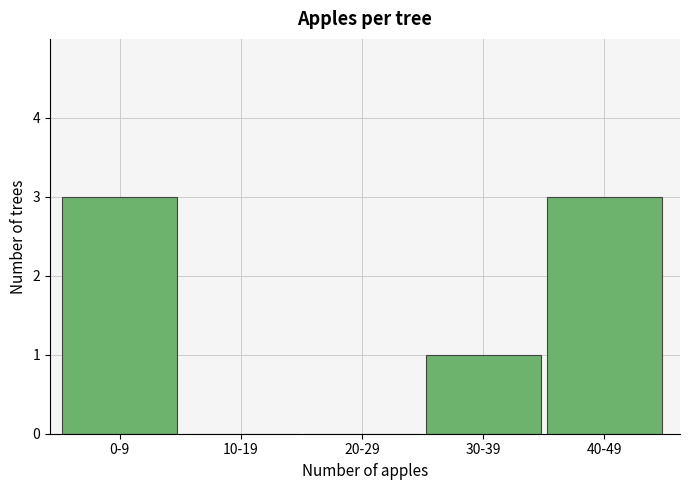

Reading right to left, what are all the values shown in this chart?

40-49=3	30-39=1	20-29=0	10-19=0	0-9=3